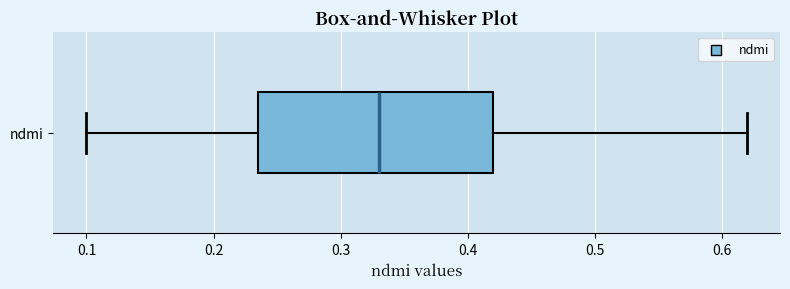

Transcribe this box plot: give where the median line is, the range the box spans, and where the two whiskers end, as read against the x-axis. The values are not printed on the chart, so give them approximately, as read against the axis.

median 0.33, box 0.24 to 0.42, whiskers 0.10 to 0.62